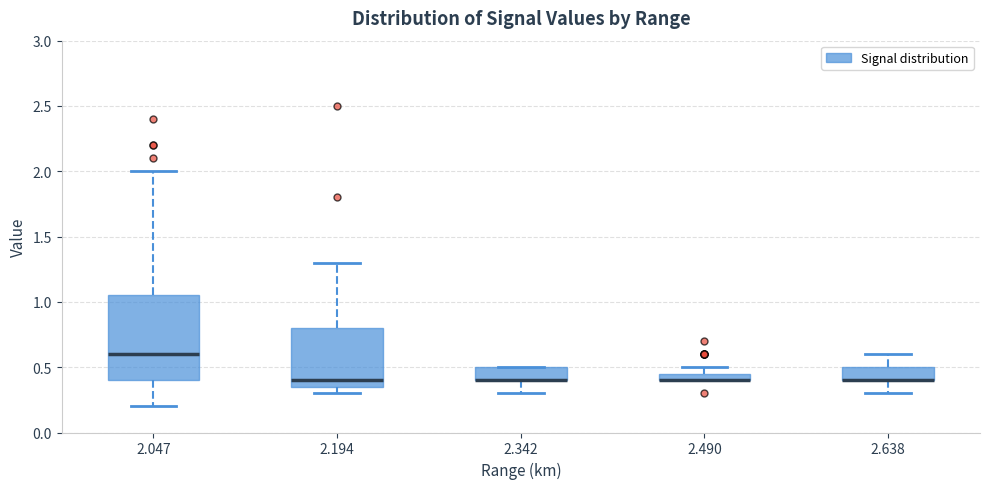

Where is the upper edge of the box at x = 2.342 on the y-axis? The values are not printed on the chart, so give them approximately, as read against the axis.

0.50